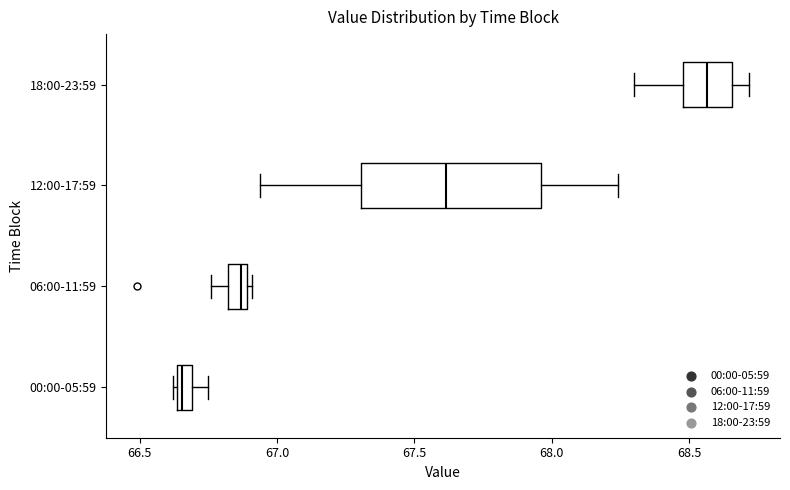

Which box's median line is the furthest to the right?

18:00-23:59